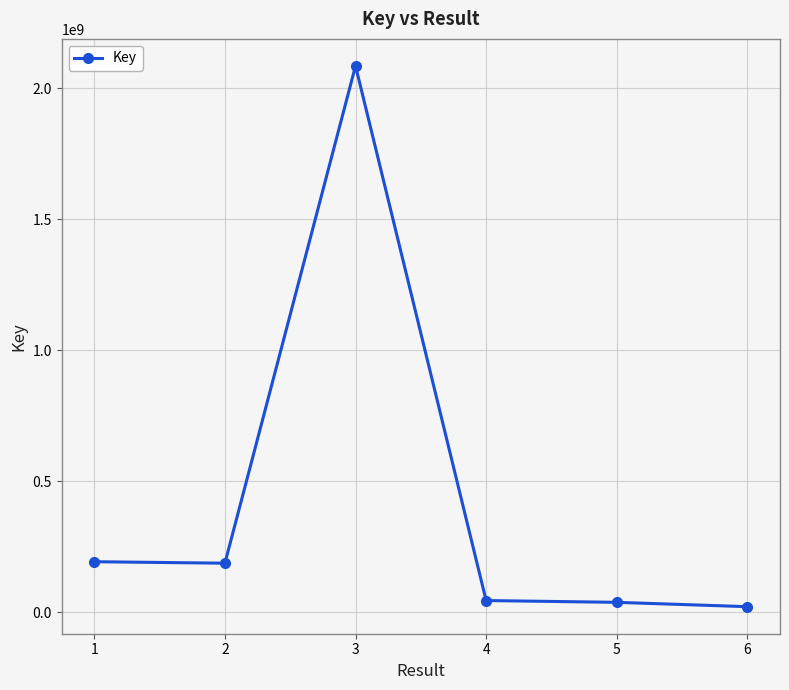

What is the change in value from 1 to 3?

+1891475787